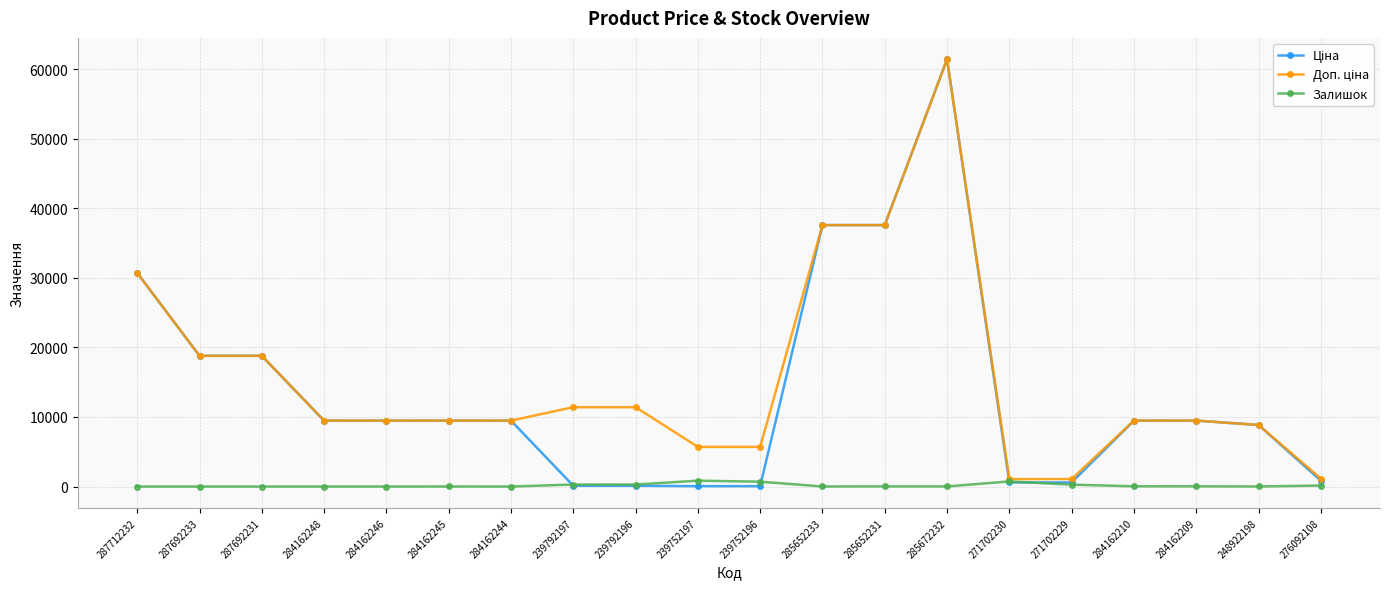

At which category is the sum across all series the highest?

285672232